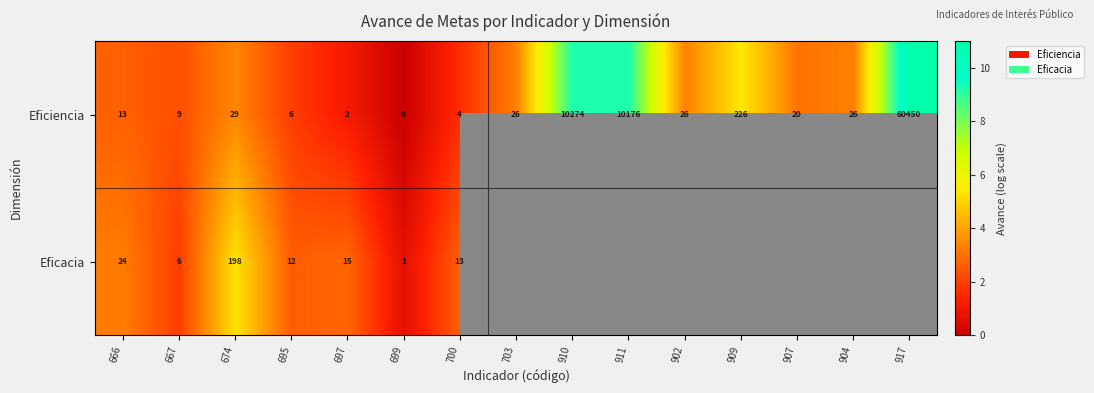

Between 666 and 699, which series saw the biggest shift?

Eficacia